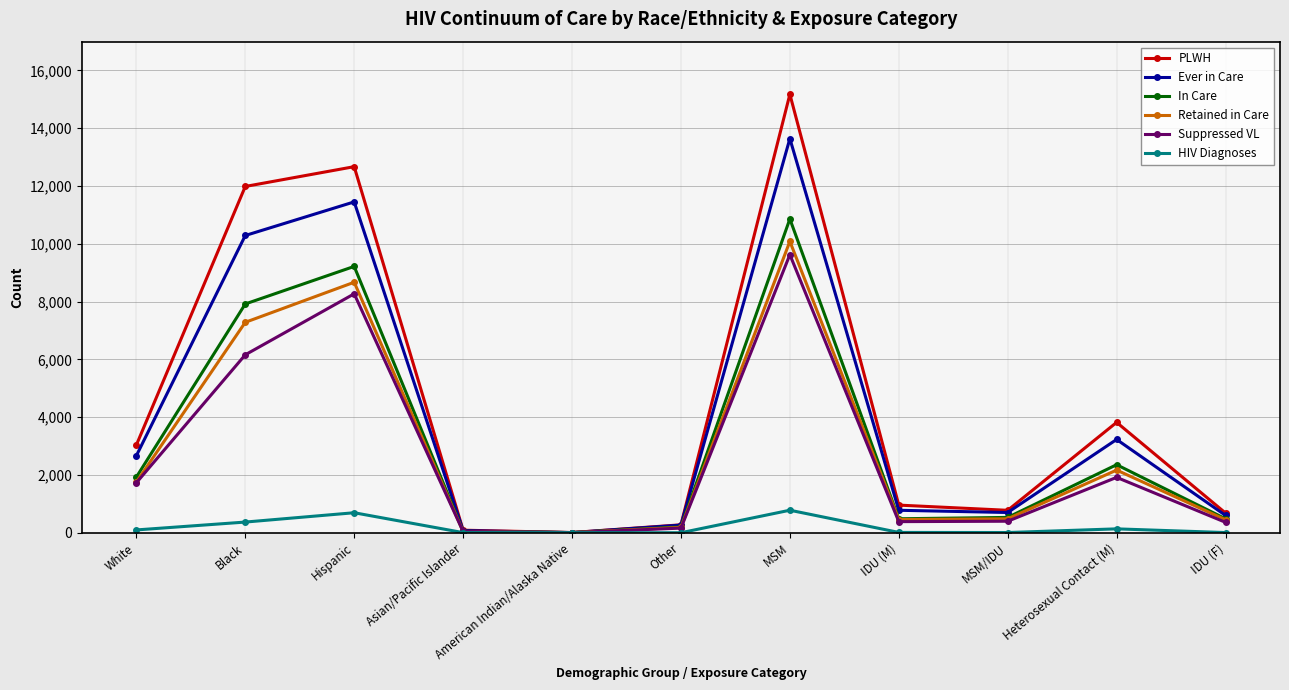

What value does the Suppressed VL series have at American Indian/Alaska Native?

4